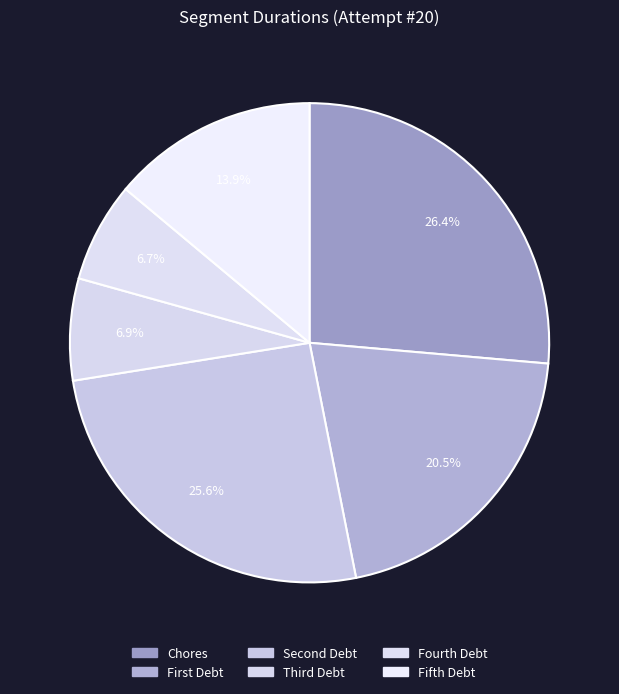

Do Fourth Debt and Fifth Debt together represent more than half of the pie?

No